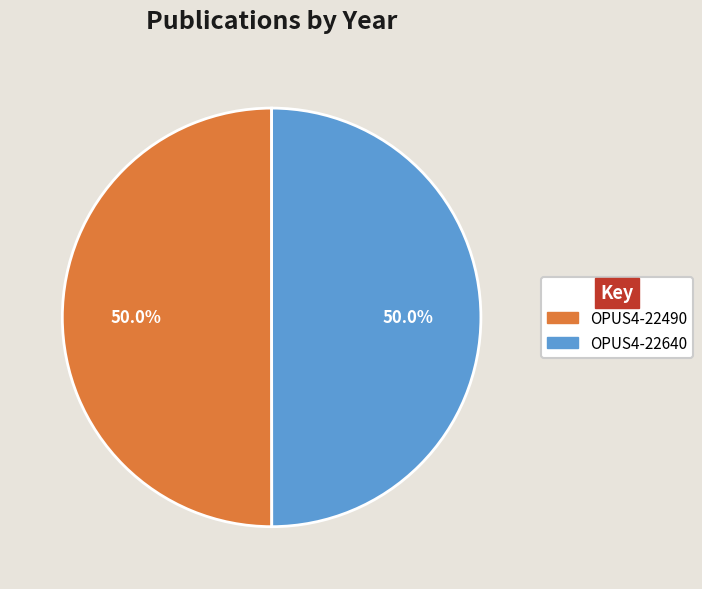

Combined, do OPUS4-22640 and OPUS4-22490 account for over 50%?

Yes